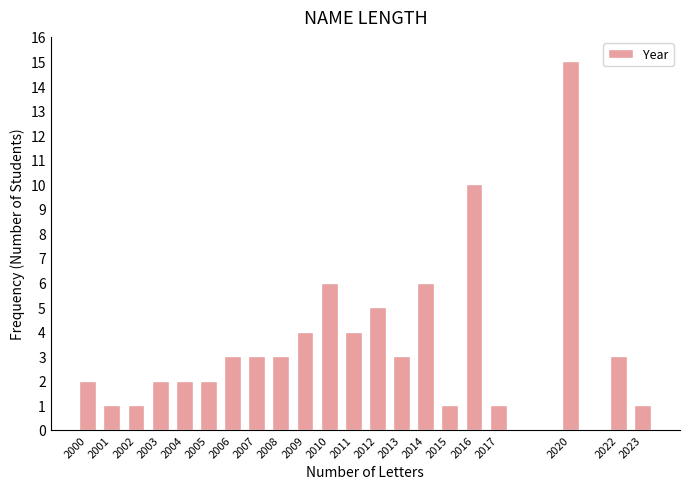

Reading left to right, what are all the values shown in this chart?

2000=2	2001=1	2002=1	2003=2	2004=2	2005=2	2006=3	2007=3	2008=3	2009=4	2010=6	2011=4	2012=5	2013=3	2014=6	2015=1	2016=10	2017=1	2020=15	2022=3	2023=1